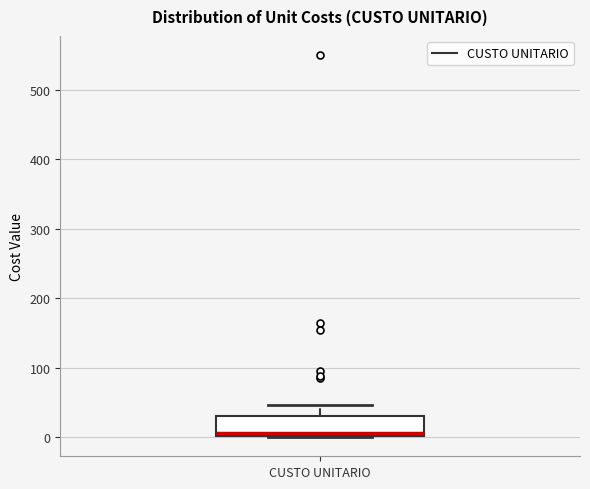

Where does the upper whisker of the box for CUSTO UNITARIO end on the y-axis? The values are not printed on the chart, so give them approximately, as read against the axis.

50